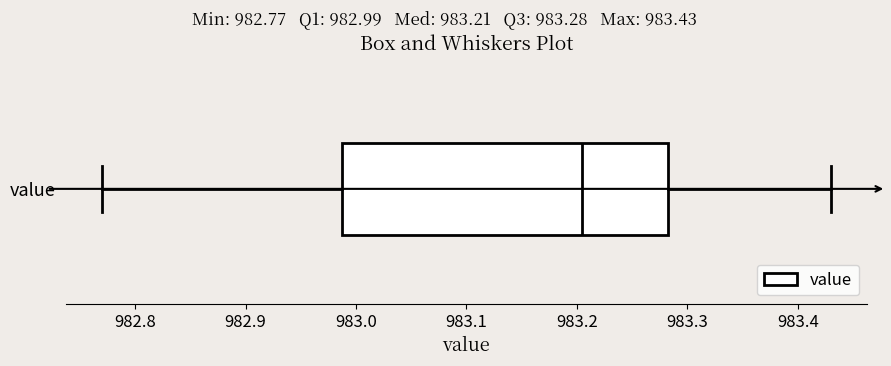

Read this box plot against the x-axis: the position of the median line, the range covered by the box, and the ends of both whiskers. The values are not printed on the chart, so give them approximately, as read against the axis.

median 983.21, box 982.99 to 983.28, whiskers 982.77 to 983.43